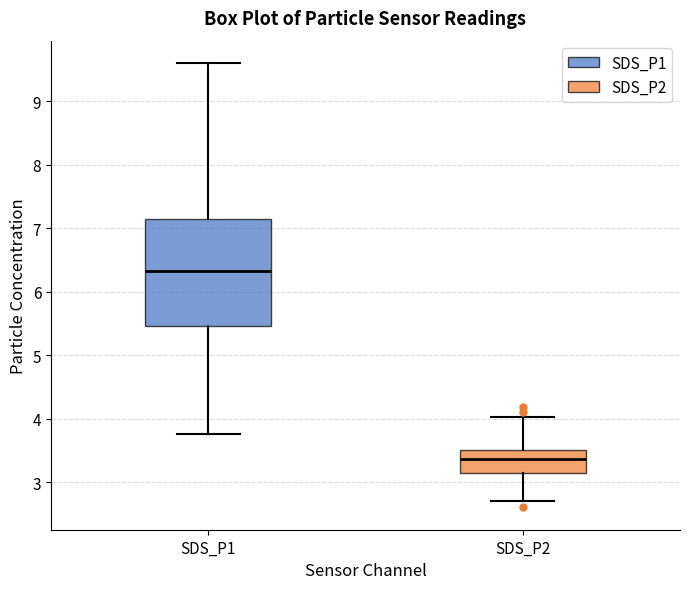

Reading left to right, transcribe this box plot: for each box, give where its median line is, the range the box spans, and where its two whiskers end, as read against the y-axis. The values are not printed on the chart, so give them approximately, as read against the axis.

SDS_P1: median 6.3, box 5.5 to 7.1, whiskers 3.8 to 9.6
SDS_P2: median 3.4, box 3.1 to 3.5, whiskers 2.7 to 4.0